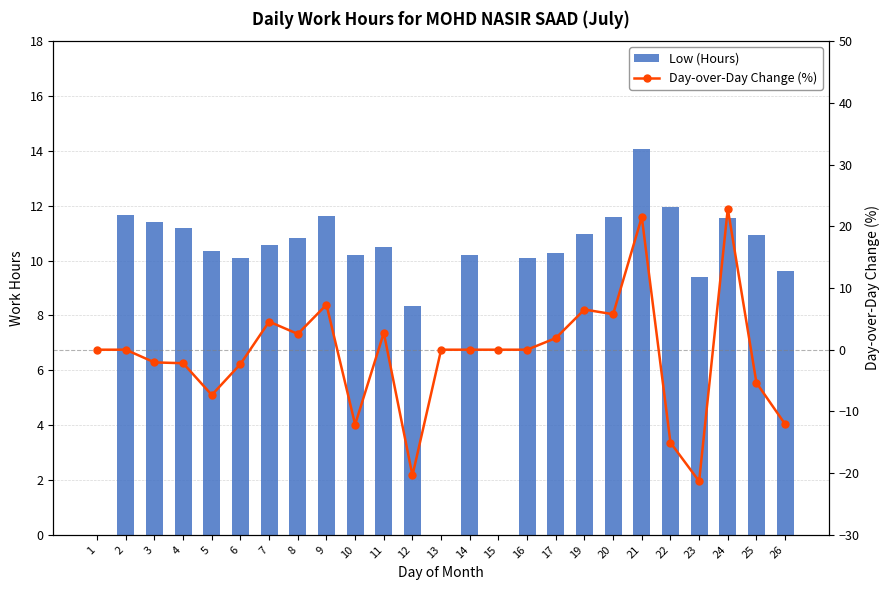

Rank the series by their maximum value, from lowest to highest.

Low (Hours), Day-over-Day Change (%)